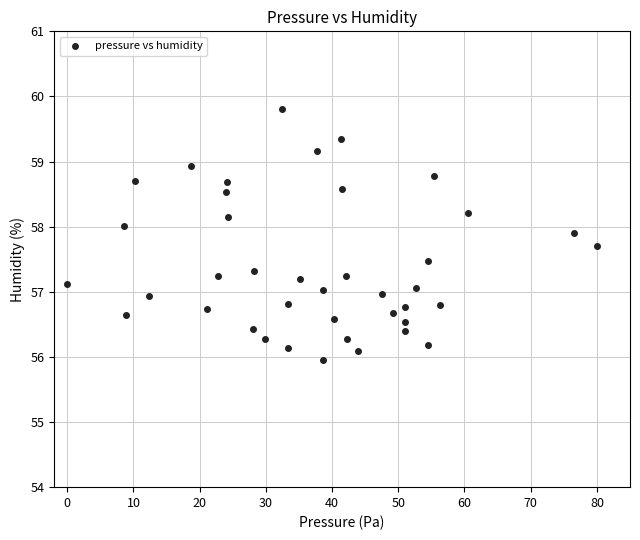

What is the range of X values (max minus min)?

80.0